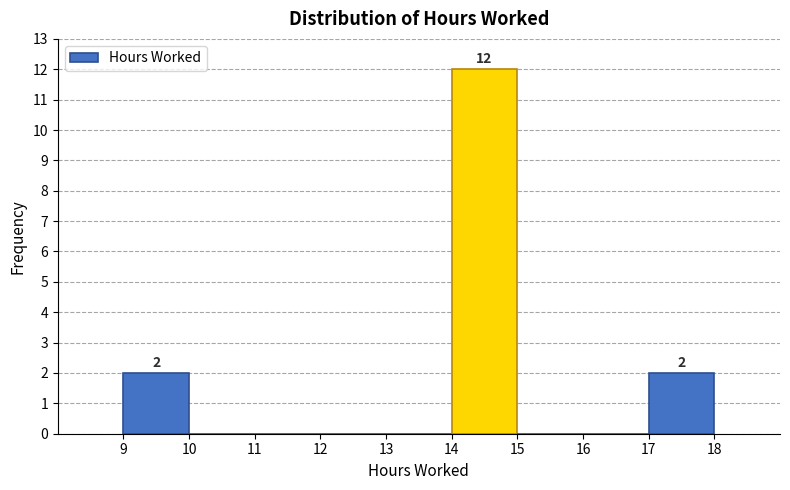

Over which range of the x-axis is the bar tallest?

14 to 15